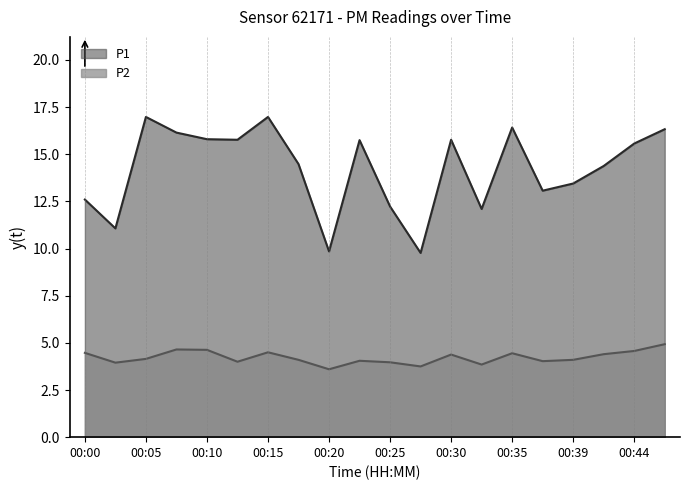

Between 00:22 and 00:47, which series saw the biggest shift?

P2